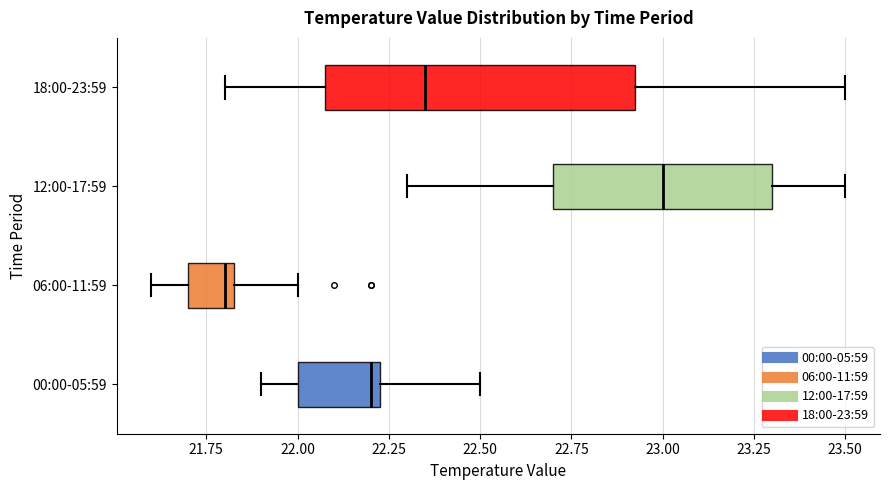

Which box's median line is the furthest to the right?

12:00-17:59